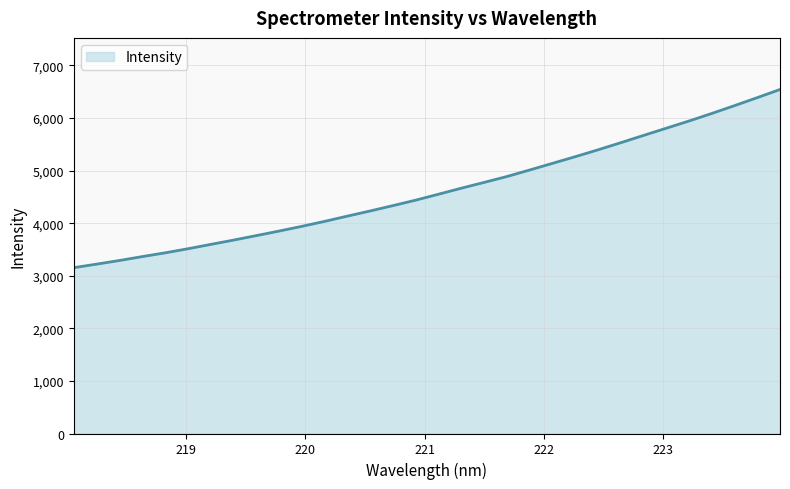

True or false: the data has more than 2 interior local peaks.

False